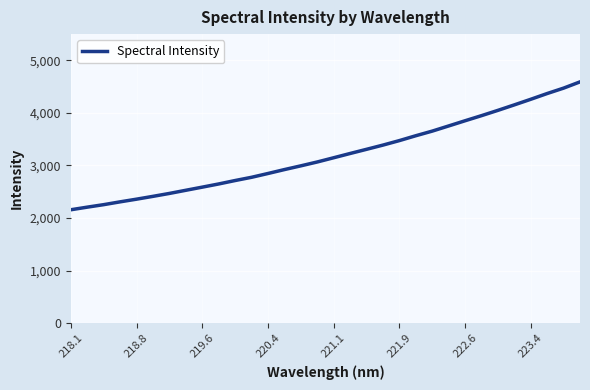

What is the difference between the maximum and minimum values?

2433.5